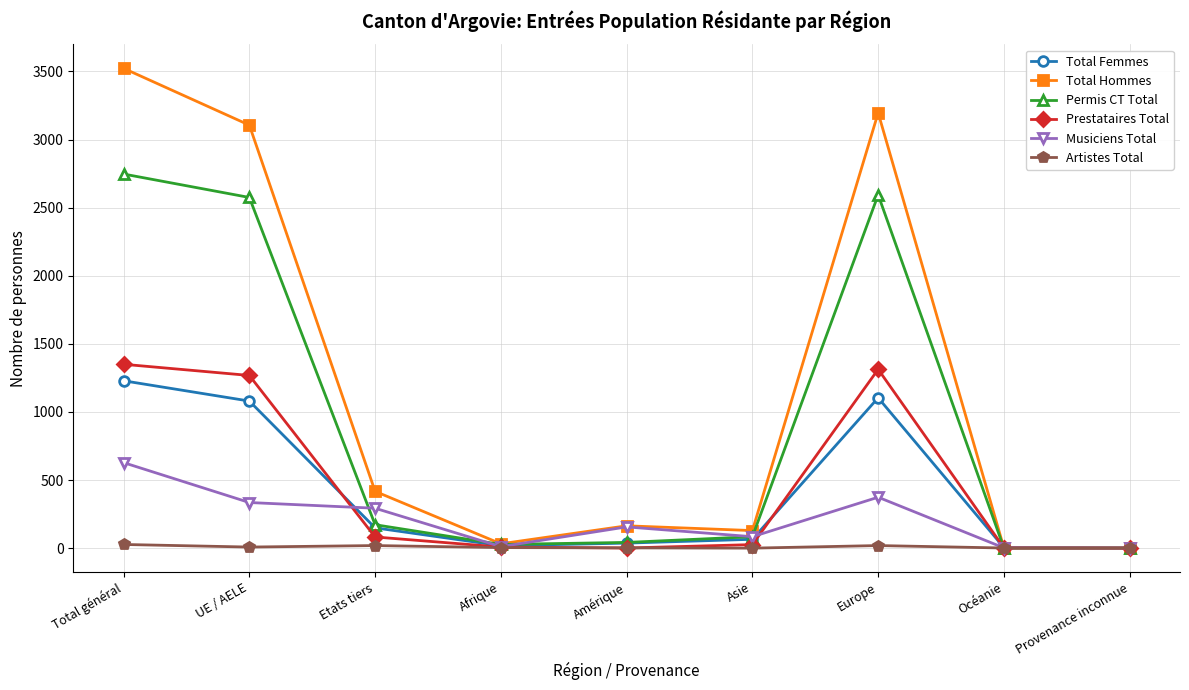

At which category is the sum across all series the highest?

Total général